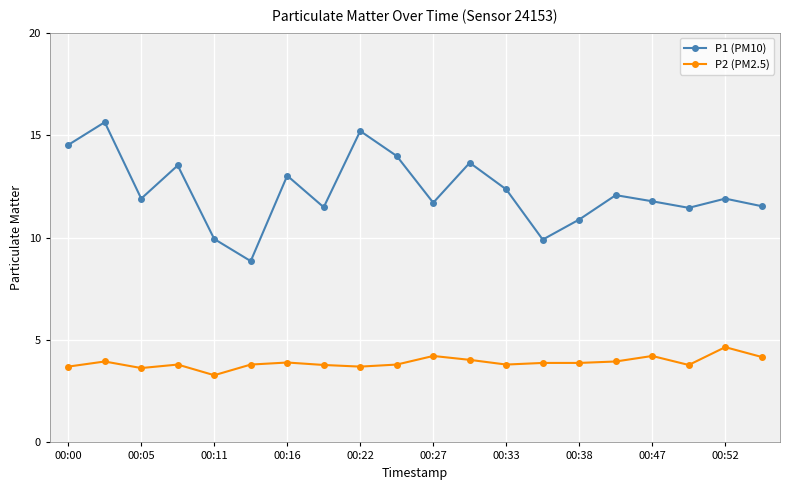

List the series in order of their peak value, lowest first.

P2 (PM2.5), P1 (PM10)